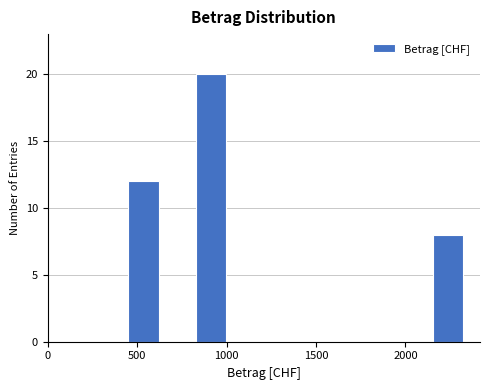

Read against the x-axis, roughly where is the centre of the tallest bar?

900